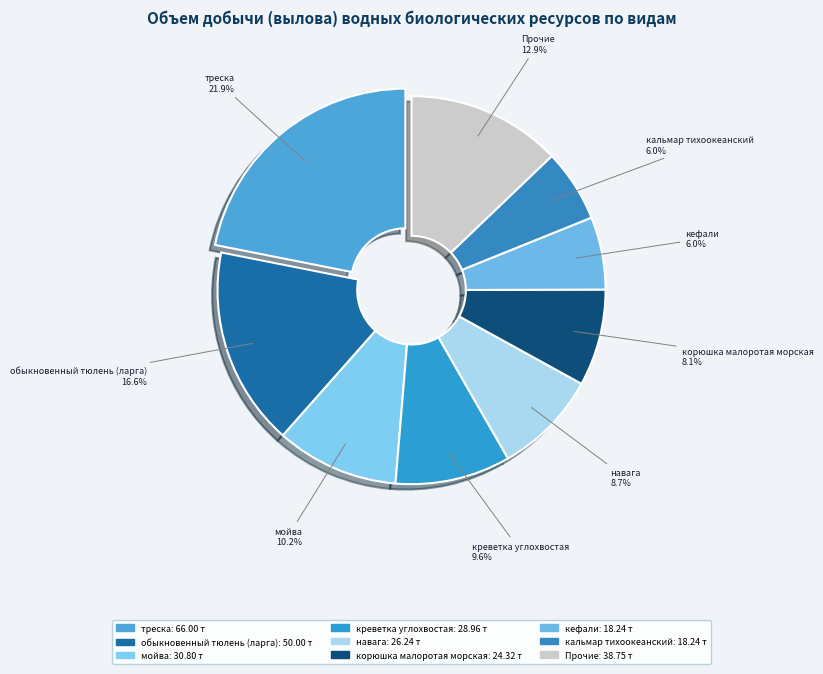

Approximately how many times larger is the value at креветка углохвостая compared to Прочие?

0.7